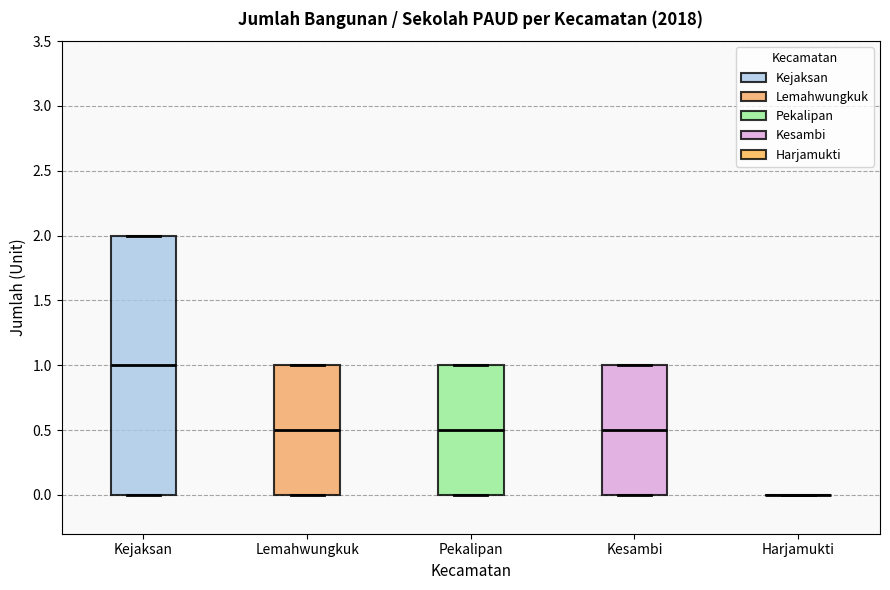

Reading left to right, transcribe this box plot: for each box, give where its median line is, the range the box spans, and where its two whiskers end, as read against the y-axis. The values are not printed on the chart, so give them approximately, as read against the axis.

Kejaksan: median 1.0, box 0.0 to 2.0, whiskers 0.0 to 2.0
Lemahwungkuk: median 0.5, box 0.0 to 1.0, whiskers 0.0 to 1.0
Pekalipan: median 0.5, box 0.0 to 1.0, whiskers 0.0 to 1.0
Kesambi: median 0.5, box 0.0 to 1.0, whiskers 0.0 to 1.0
Harjamukti: box collapsed to a line at 0.0, whiskers 0.0 to 0.0